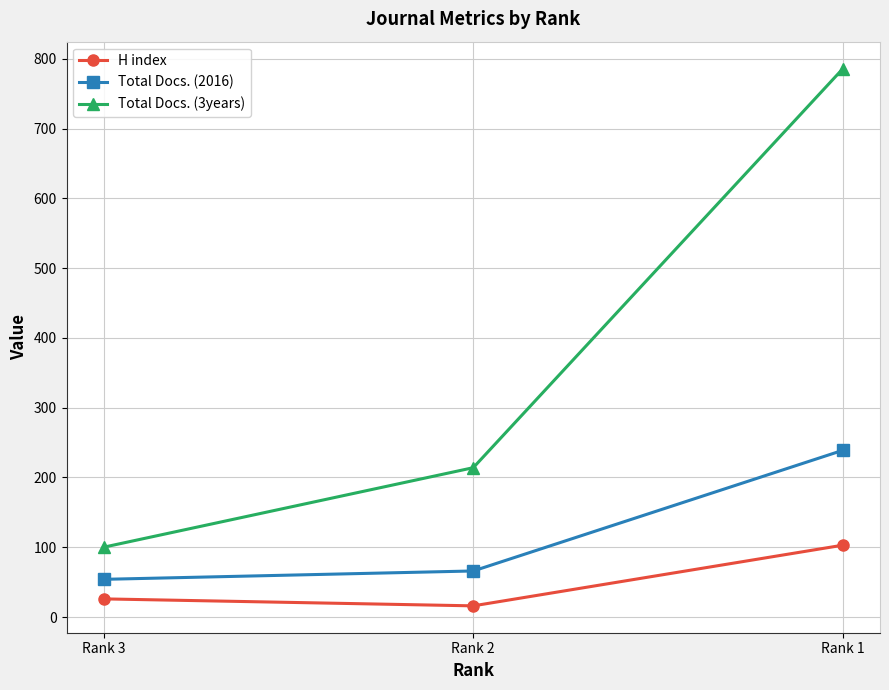

What is the difference between the Total Docs. (3years) values at Rank 1 and Rank 3?

686